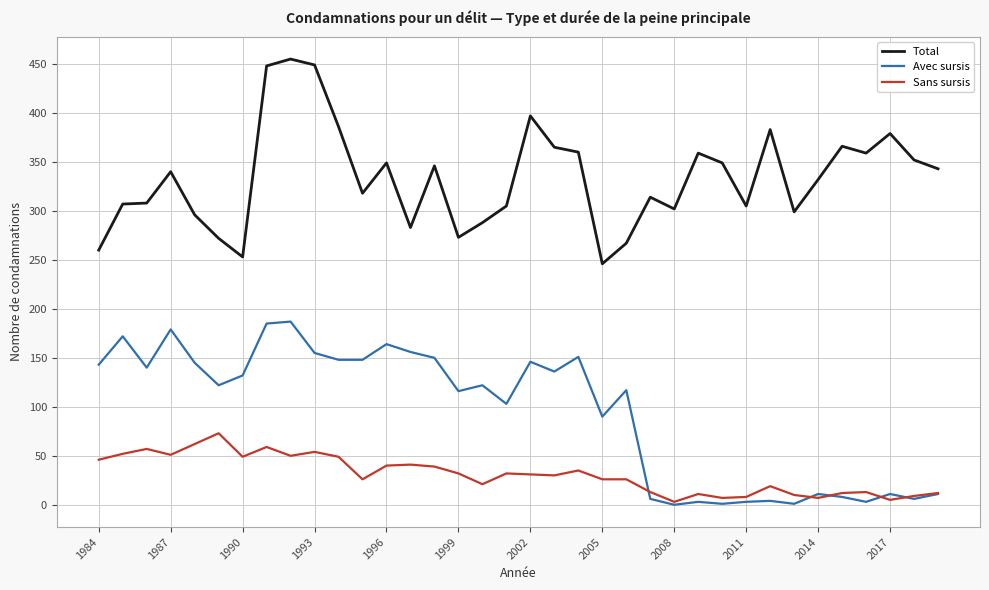

Which series has the largest range (max minus min)?

Total